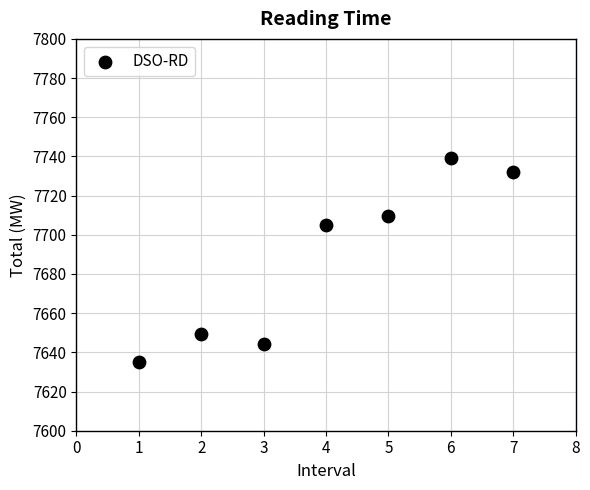

What is the average Y value?

7687.8